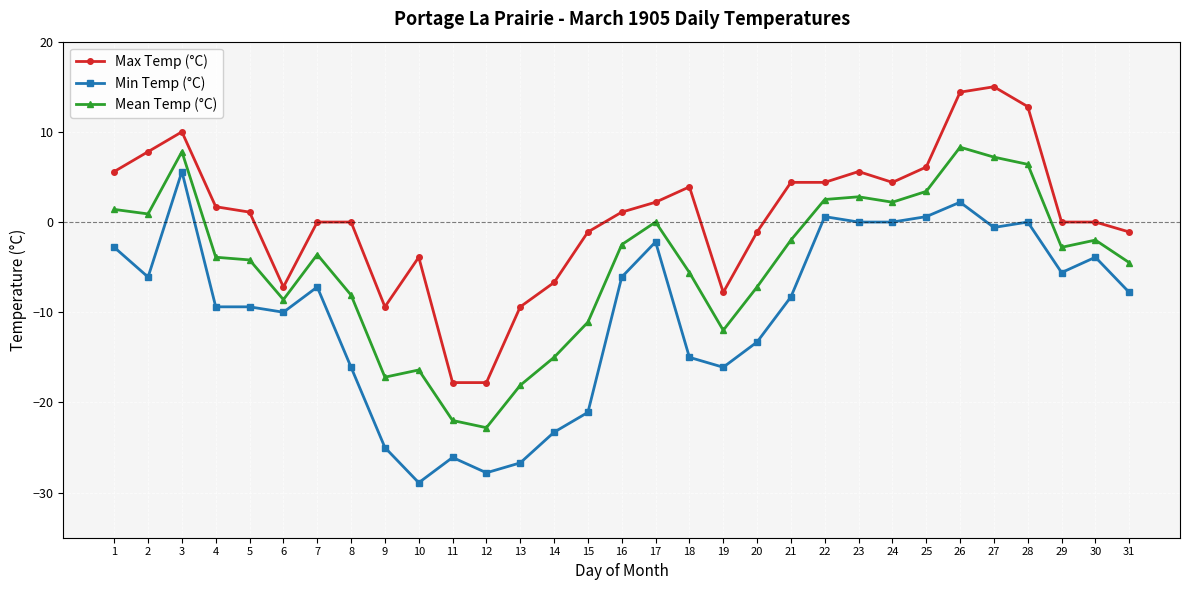

Where is the first local maximum for Max Temp (°C)?

3